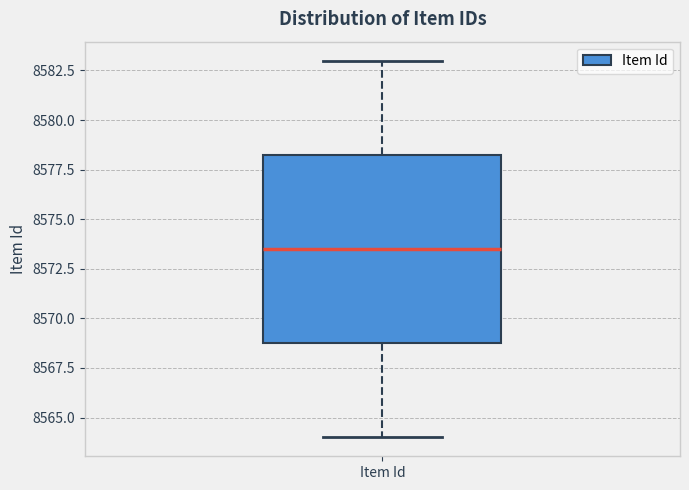

Read this box plot against the y-axis: the position of the median line, the range covered by the box, and the ends of both whiskers. The values are not printed on the chart, so give them approximately, as read against the axis.

median 8573.5, box 8569.0 to 8578.5, whiskers 8564.0 to 8583.0